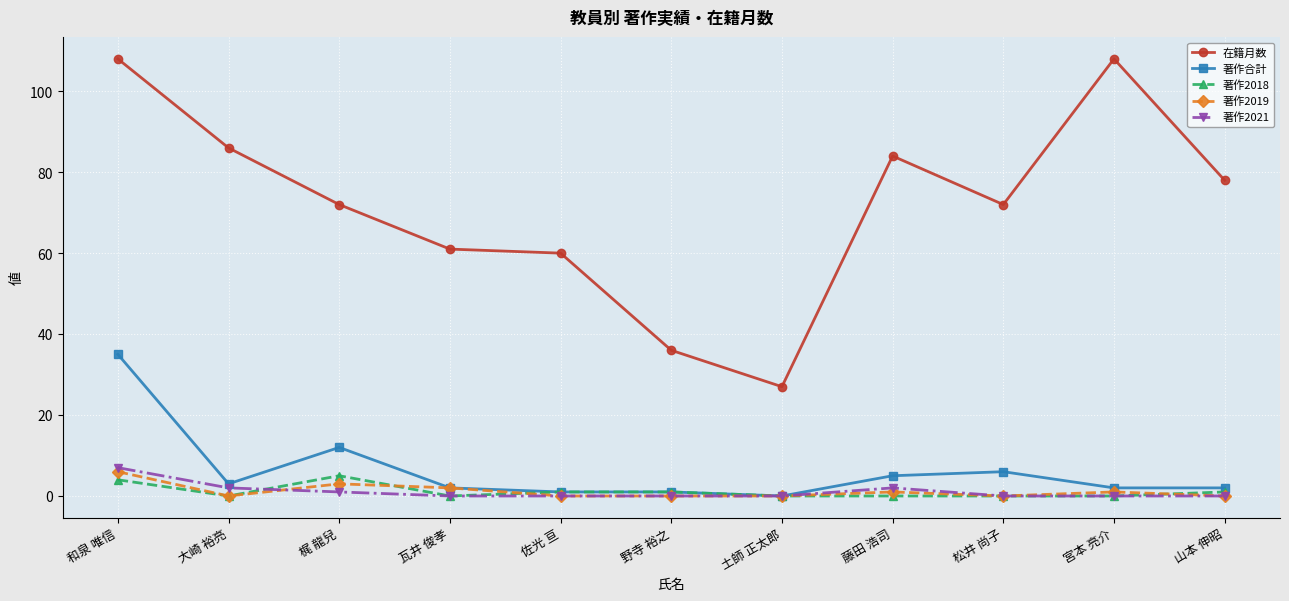

What is the greatest value displayed?

108